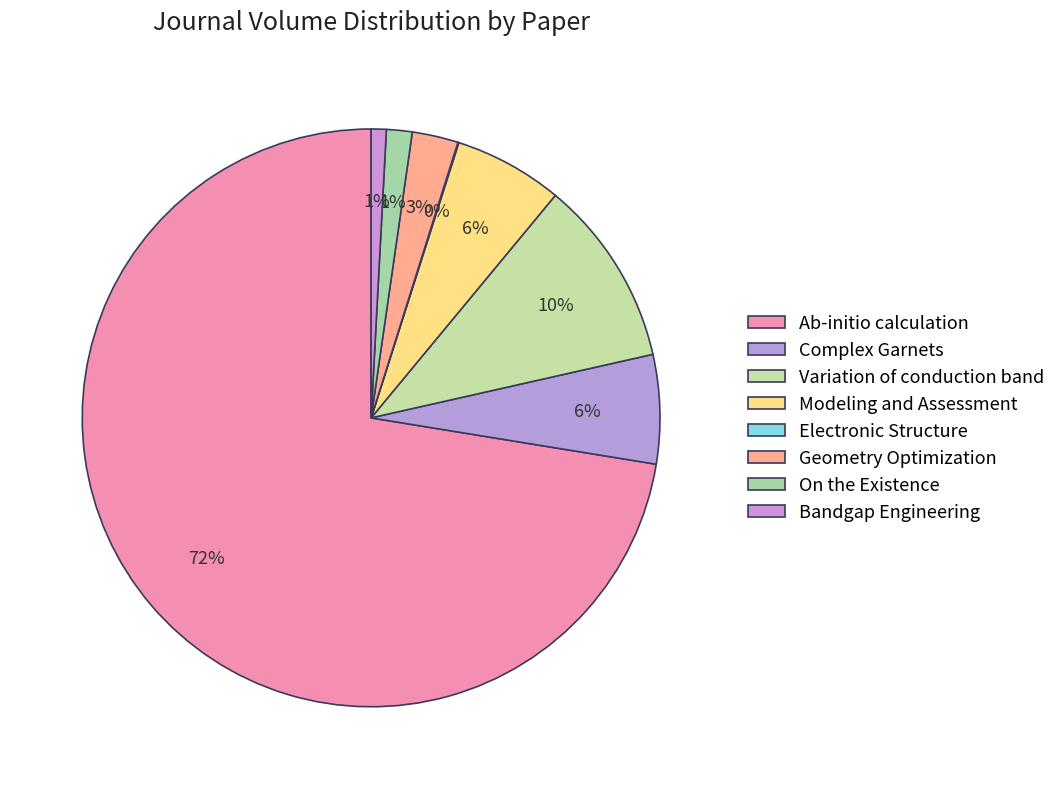

The Complex Garnets slice represents 6% of the pie. True or false?

True